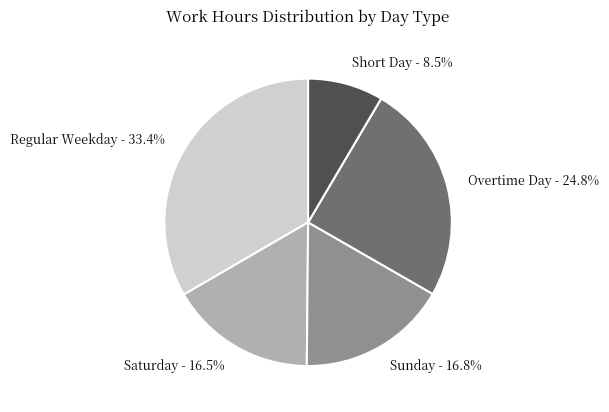

Which slice is the largest?

Regular Weekday - 33.4%